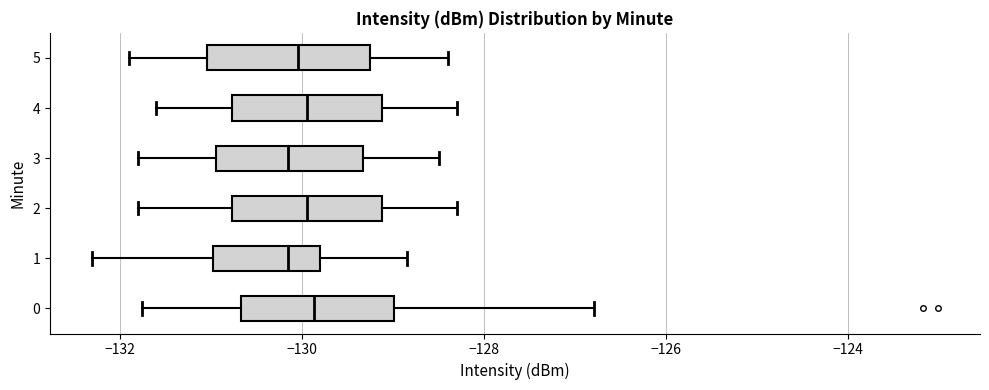

Where does the median line of the box at y = 1 sit on the x-axis? The values are not printed on the chart, so give them approximately, as read against the axis.

-130.2